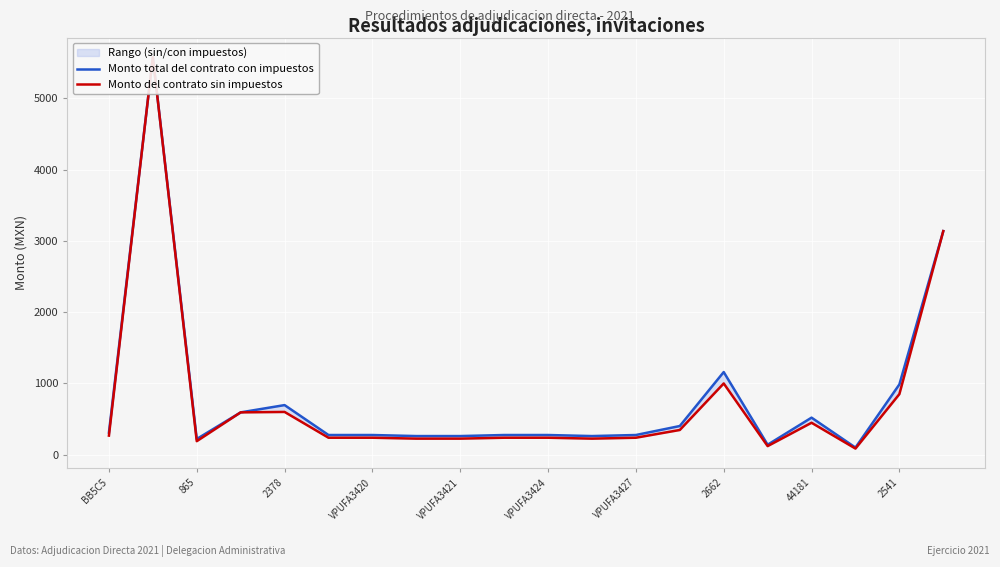

List the series in order of their peak value, lowest first.

Monto total del contrato con impuestos, Monto del contrato sin impuestos